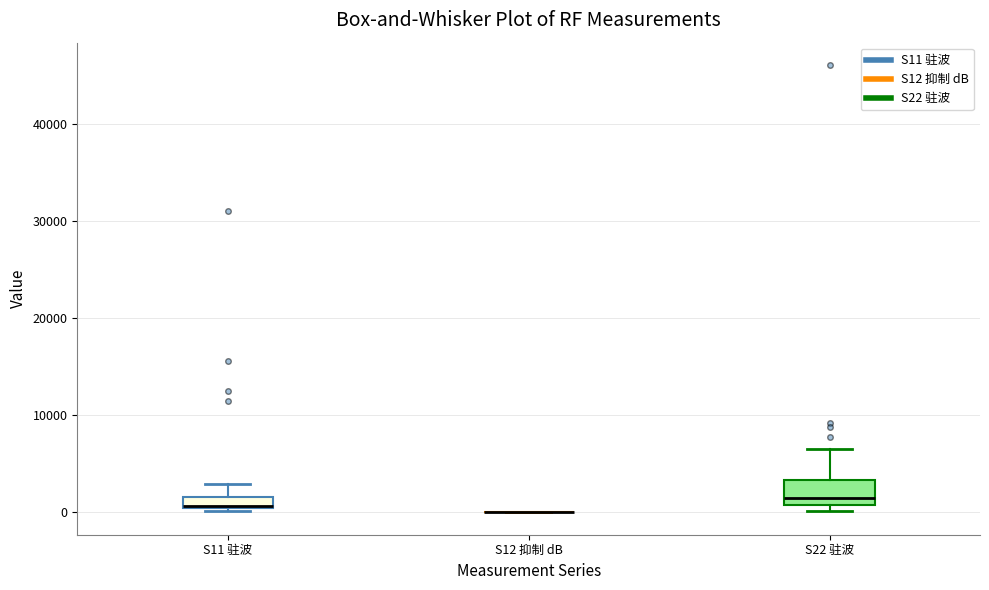

Comparing the boxes themselves (not the whiskers), which one is the tallest?

S22 驻波